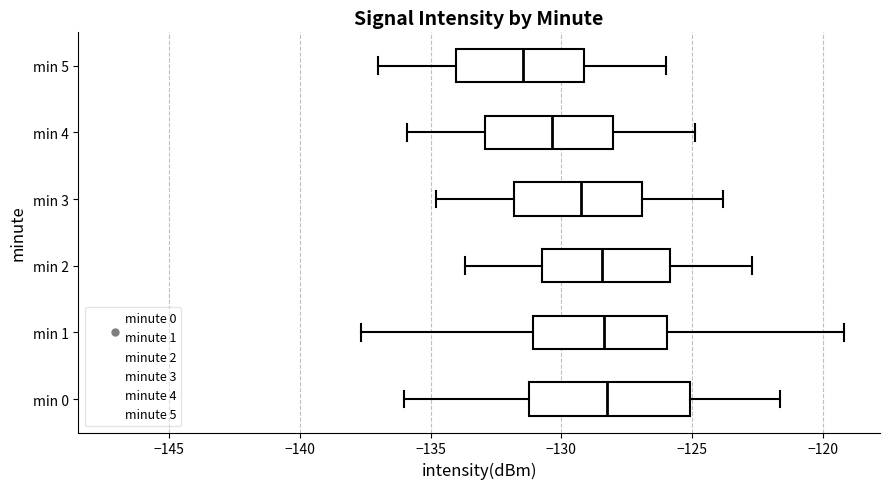

Reading bottom to top, transcribe this box plot: for each box, give where its median line is, the range the box spans, and where its two whiskers end, as read against the x-axis. The values are not printed on the chart, so give them approximately, as read against the axis.

min 0: median -128.5, box -131.0 to -125.0, whiskers -136.0 to -121.5
min 1: median -128.5, box -131.0 to -126.0, whiskers -137.5 to -119.0
min 2: median -128.5, box -130.5 to -126.0, whiskers -133.5 to -122.5
min 3: median -129.0, box -132.0 to -127.0, whiskers -135.0 to -124.0
min 4: median -130.5, box -133.0 to -128.0, whiskers -136.0 to -125.0
min 5: median -131.5, box -134.0 to -129.0, whiskers -137.0 to -126.0